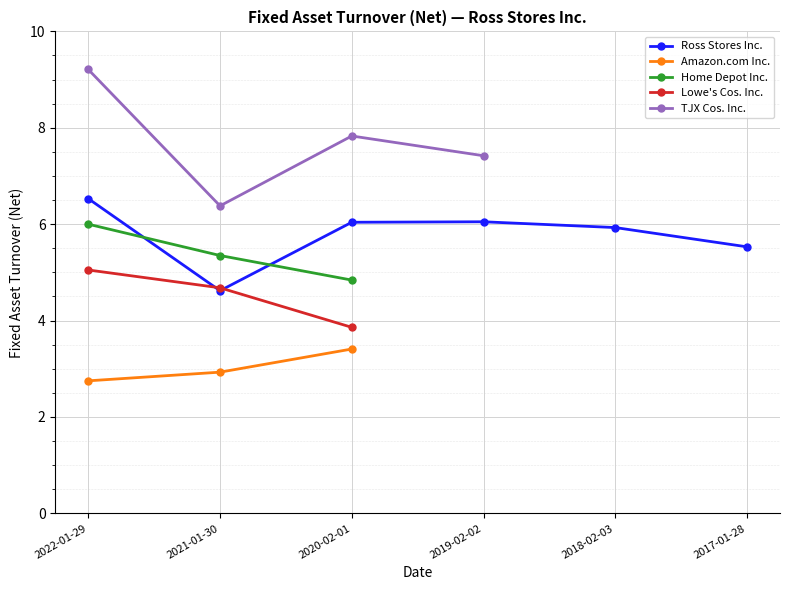

Between which two adjacent categories do Ross Stores Inc. and Lowe's Cos. Inc. first intersect?

2022-01-29 and 2021-01-30